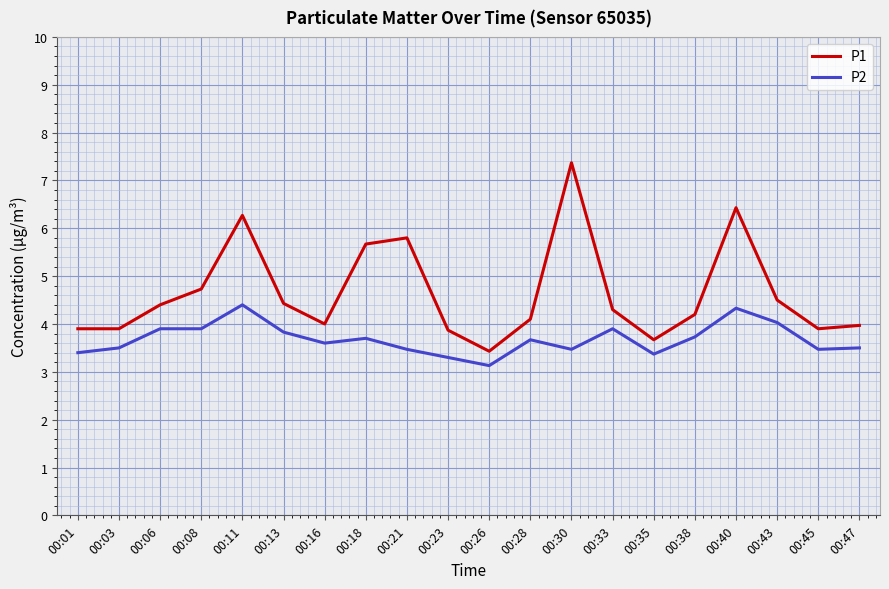

Which series has the largest range (max minus min)?

P1